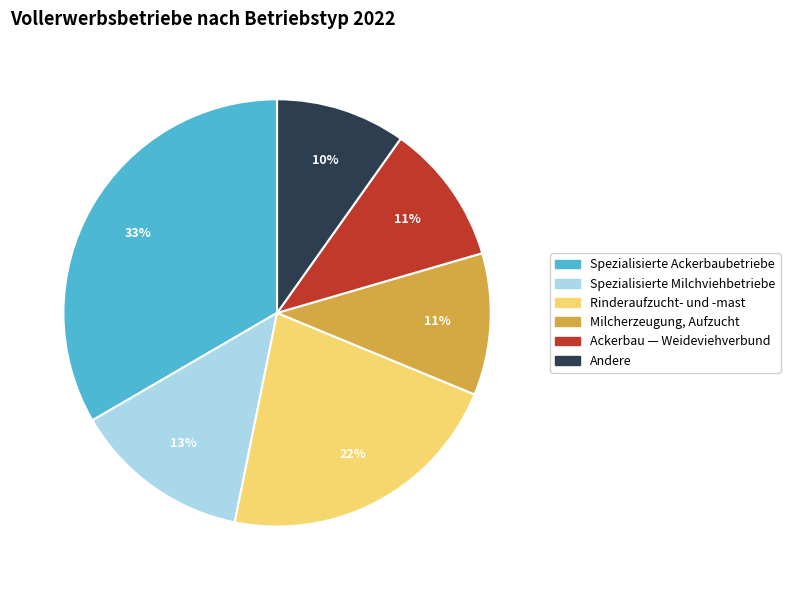

Count the number of slices in the pie.

6